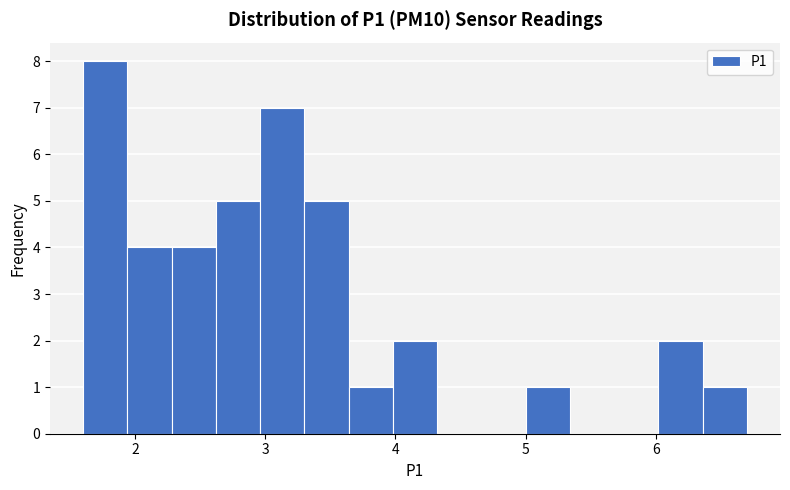

Around what value on the x-axis is the tallest bar? Give the approximate position of its centre, as read against the axis.

1.8